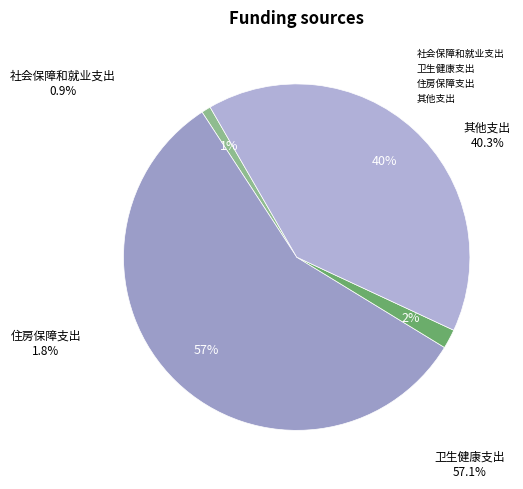

What percentage is NOT represented by 卫生健康支出?

42.9%